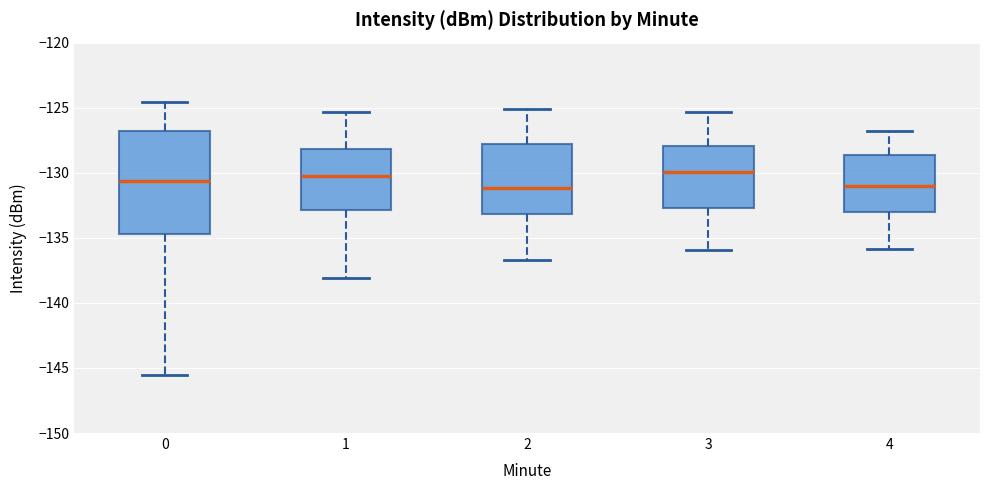

Reading left to right, read every box against the y-axis: the position of its median line, the range the box covers, and the ends of its whiskers. The values are not printed on the chart, so give them approximately, as read against the axis.

0: median -130.5, box -134.5 to -127.0, whiskers -145.5 to -124.5
1: median -130.0, box -133.0 to -128.0, whiskers -138.0 to -125.5
2: median -131.0, box -133.0 to -128.0, whiskers -136.5 to -125.0
3: median -130.0, box -132.5 to -128.0, whiskers -136.0 to -125.5
4: median -131.0, box -133.0 to -128.5, whiskers -136.0 to -127.0